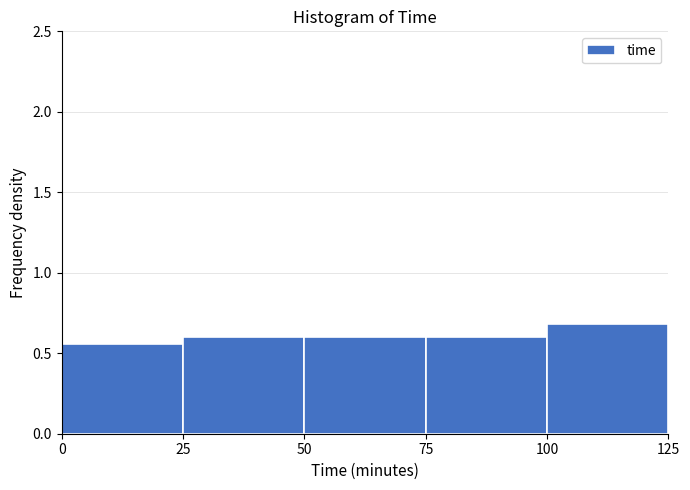

How tall is the bar that spans 75 to 100 on the x-axis? The values are not printed on the chart, so give them approximately, as read against the axis.

0.60